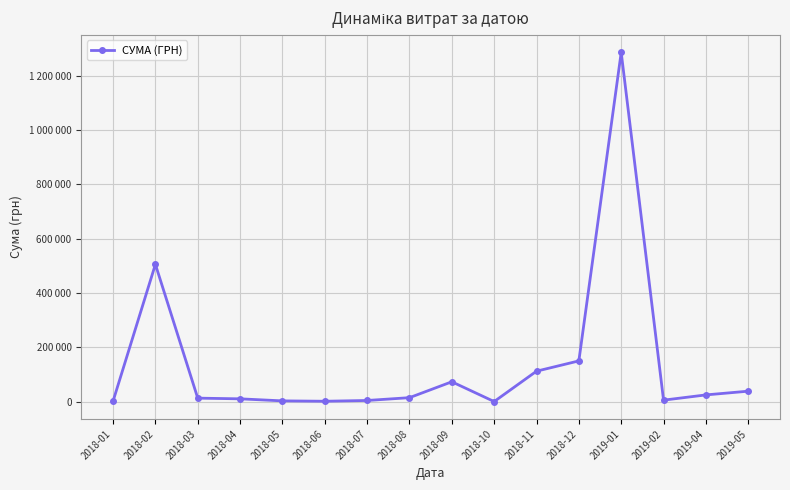

True or false: there are more than 1 points higher than both neighbors.

True